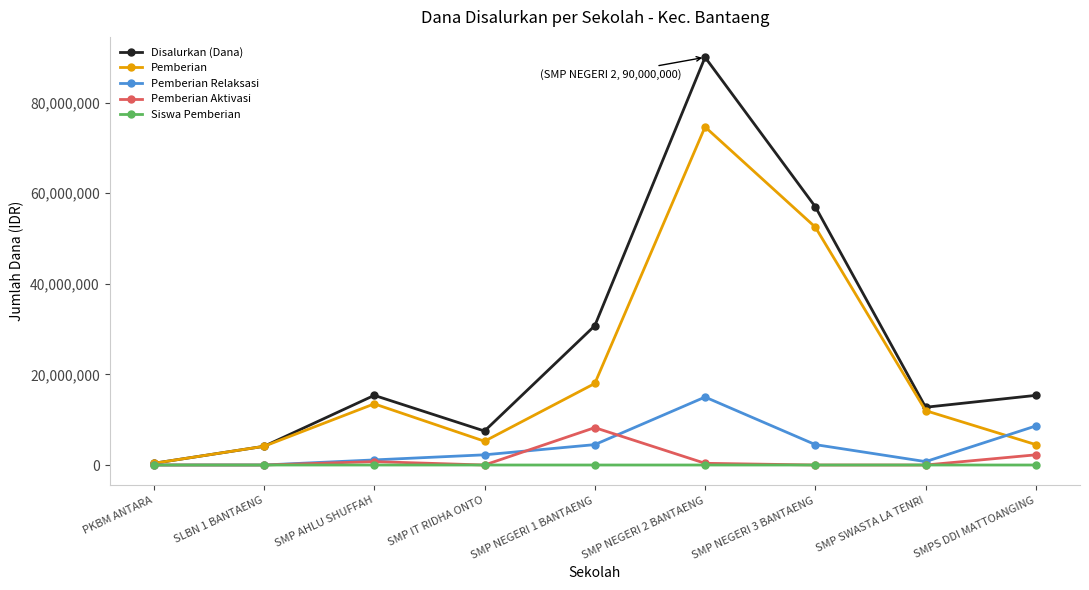

At which label does Pemberian Aktivasi reach its peak?

SMP NEGERI 1 BANTAENG